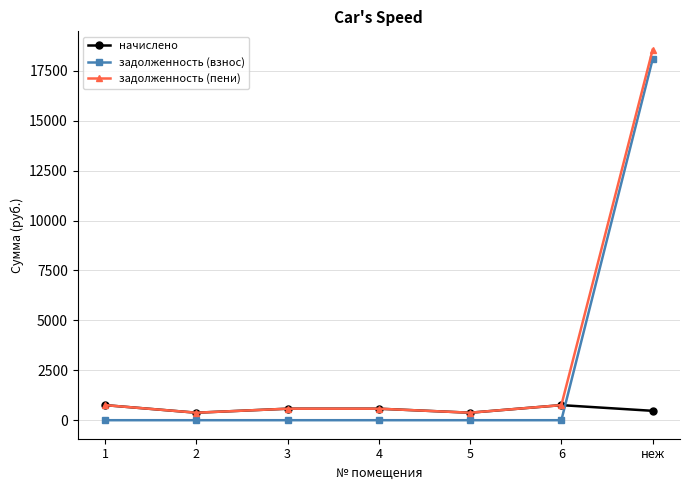

How many distinct data groups are displayed?

3